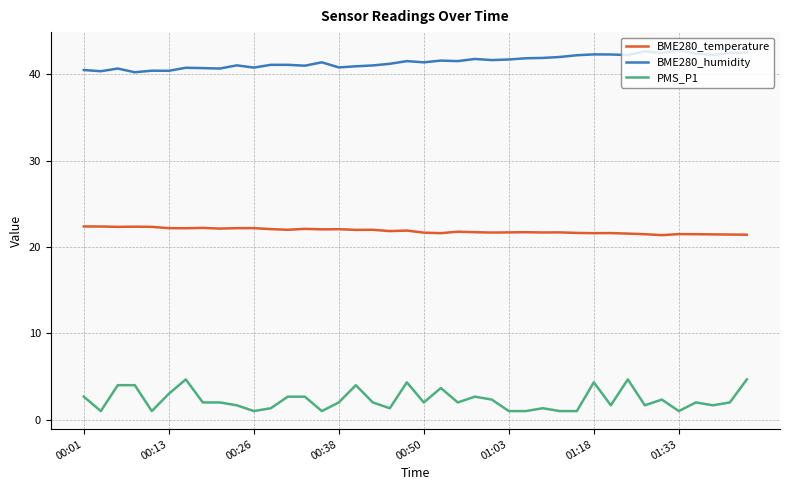

Which series has the largest total across all categories?

BME280_humidity